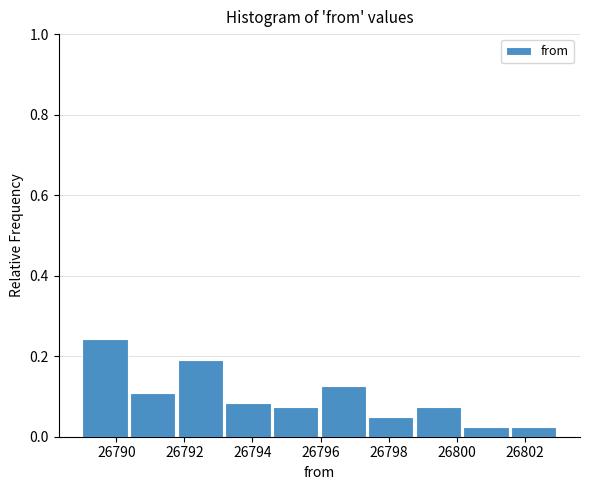

What is the height of the bar covering 26798.8 to 26800.2 on the x-axis? The values are not printed on the chart, so give them approximately, as read against the axis.

0.08